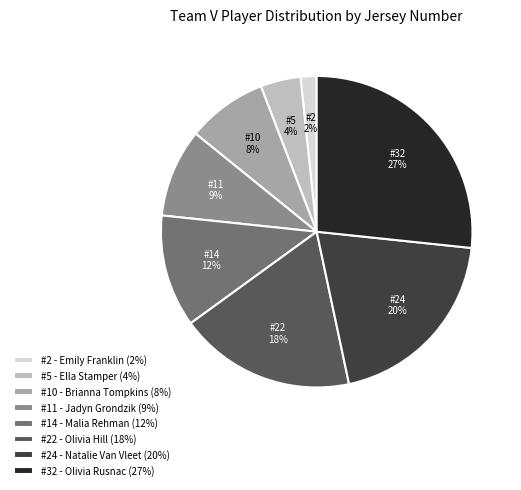

To the nearest percent, what is the average slice percentage?

12%